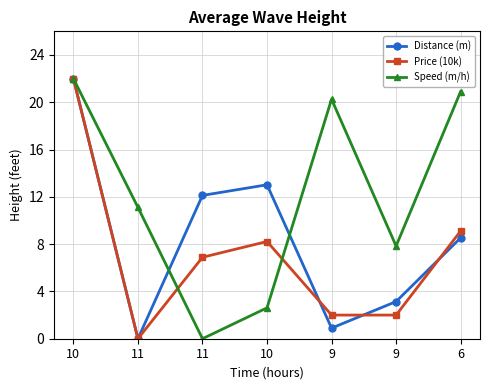

Does the chart have visible grid lines?

Yes